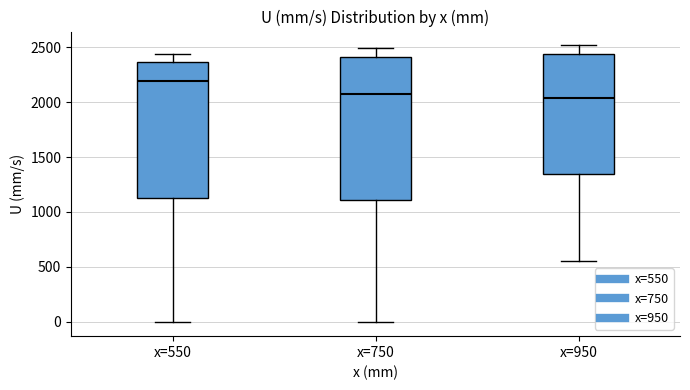

Reading left to right, transcribe this box plot: for each box, give where its median line is, the range the box spans, and where its two whiskers end, as read against the y-axis. The values are not printed on the chart, so give them approximately, as read against the axis.

x=550: median 2200, box 1150 to 2350, whiskers 0 to 2450
x=750: median 2050, box 1100 to 2400, whiskers 0 to 2500
x=950: median 2050, box 1350 to 2450, whiskers 550 to 2500